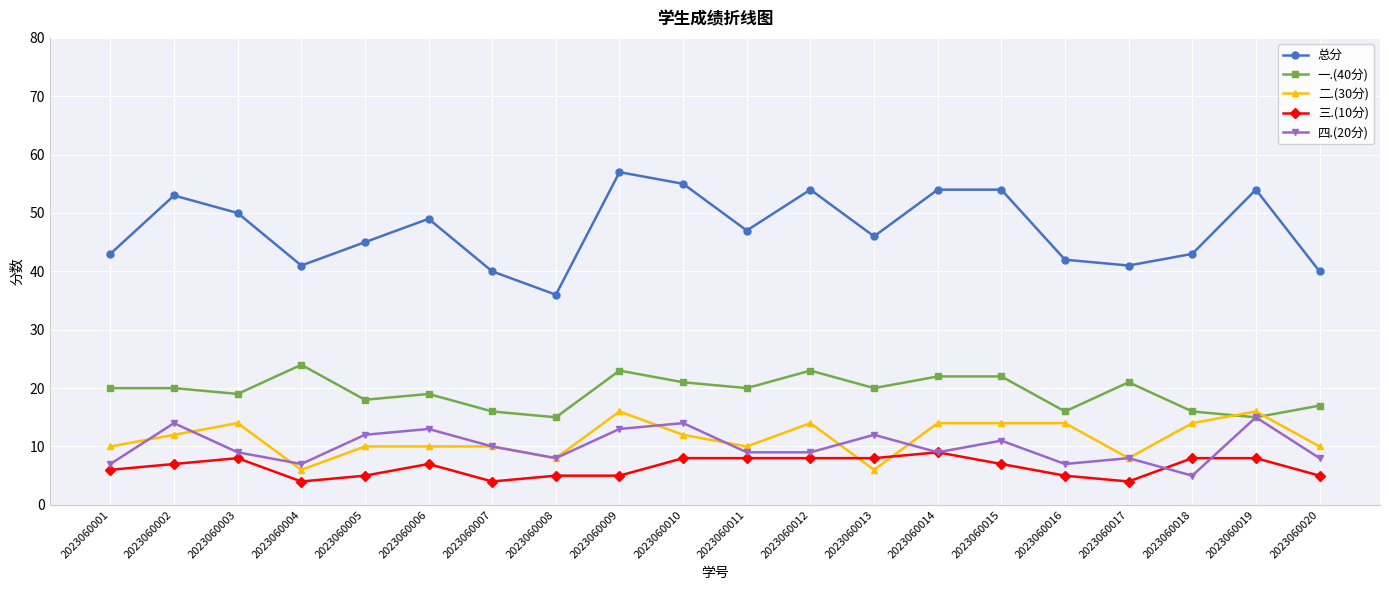

Is this an area chart (filled region under the line)?

No